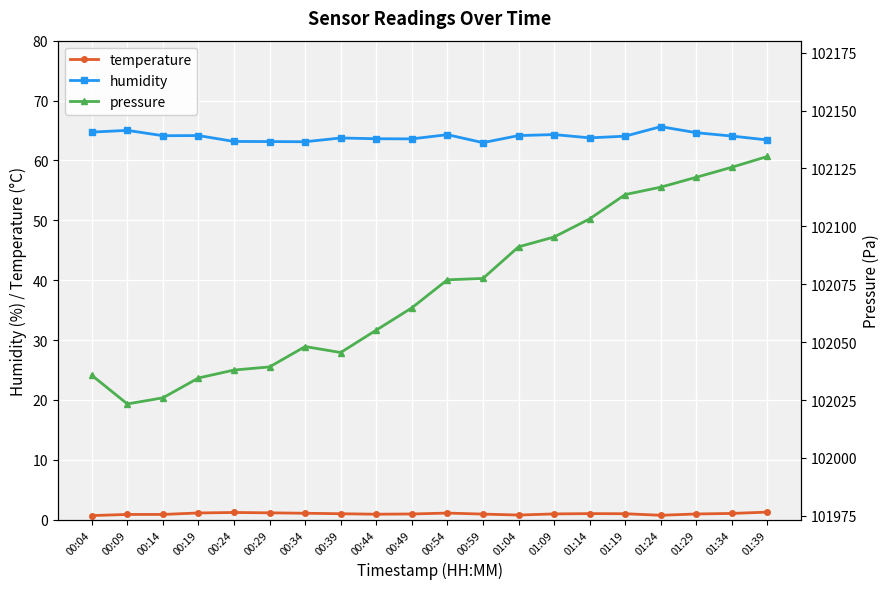

Reading left to right, what are all the values shown in this chart?

temperature: 00:04=0.7	00:09=0.9	00:14=0.9	00:19=1.1	00:24=1.2	00:29=1.1	00:34=1.1	00:39=1.0	00:44=0.9	00:49=1.0	00:54=1.1	00:59=0.9	01:04=0.8	01:09=1.0	01:14=1.0	01:19=1.0	01:24=0.7	01:29=1.0	01:34=1.1	01:39=1.3
humidity: 00:04=64.7	00:09=65.0	00:14=64.1	00:19=64.2	00:24=63.2	00:29=63.1	00:34=63.1	00:39=63.8	00:44=63.6	00:49=63.6	00:54=64.3	00:59=63.0	01:04=64.2	01:09=64.3	01:14=63.8	01:19=64.0	01:24=65.6	01:29=64.6	01:34=64.1	01:39=63.4
pressure: 00:04=102035.7	00:09=102023.3	00:14=102025.9	00:19=102034.5	00:24=102037.9	00:29=102039.3	00:34=102048.1	00:39=102045.5	00:44=102055.2	00:49=102064.8	00:54=102076.9	00:59=102077.5	01:04=102091.1	01:09=102095.4	01:14=102103.2	01:19=102113.7	01:24=102116.9	01:29=102121.2	01:34=102125.5	01:39=102130.2